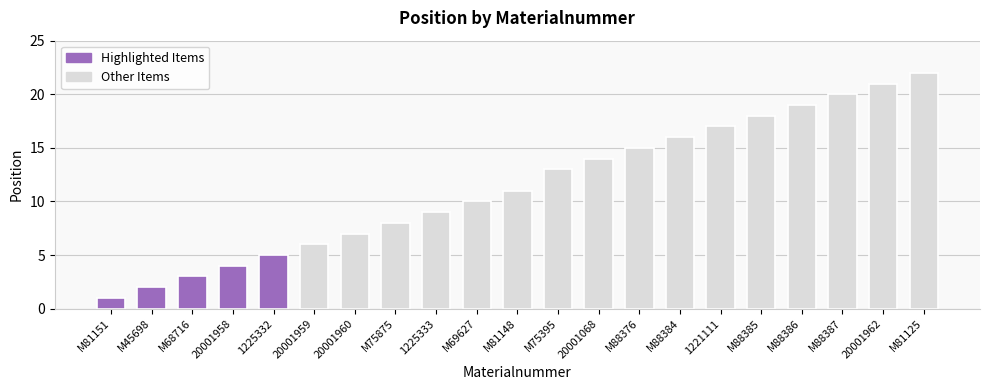

List the labels in order of value, smallest first.

M81151, M45698, M68716, 20001958, 1225332, 20001959, 20001960, M75875, 1225333, M69627, M81148, M75395, 20001068, M88376, M88384, 1221111, M88385, M88386, M88387, 20001962, M81125